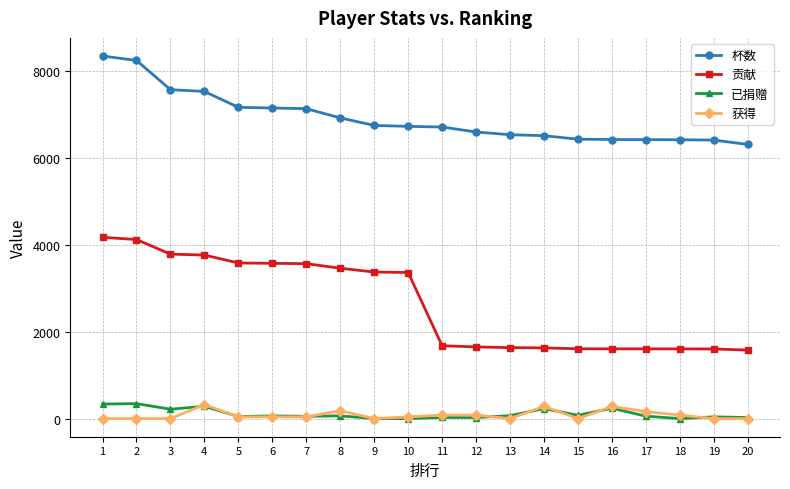

True or false: 已捐赠 and 贡献 cross at least once.

False